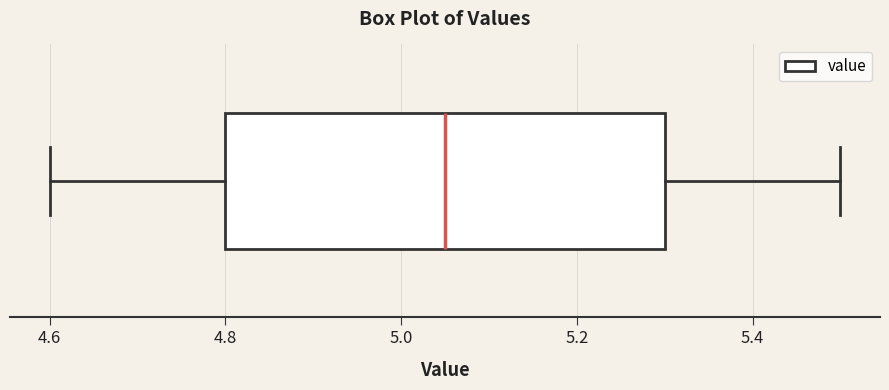

Where does the left whisker of the box end on the x-axis? The values are not printed on the chart, so give them approximately, as read against the axis.

4.60